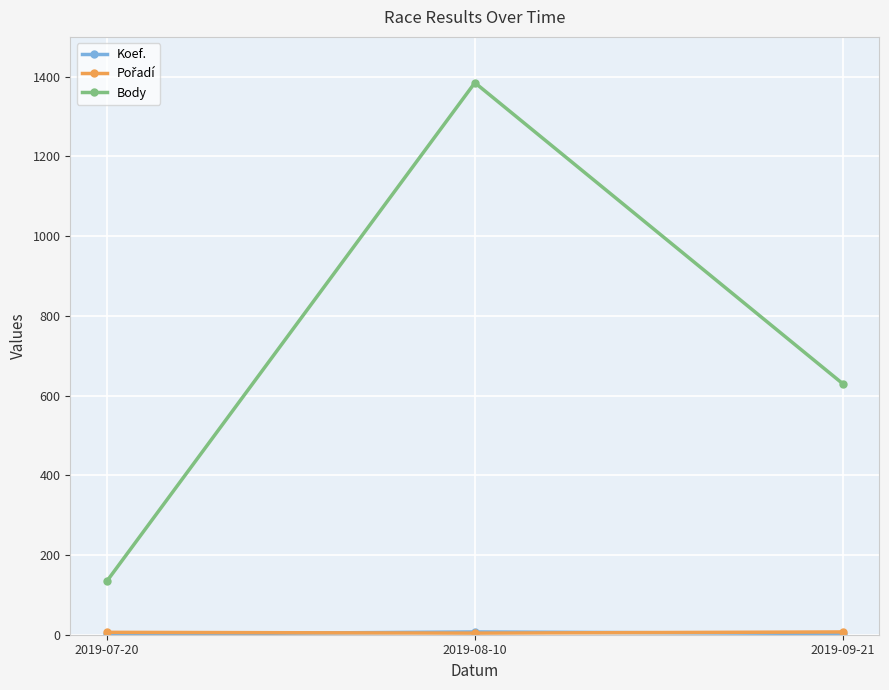

Which series changed the most between 2019-07-20 and 2019-09-21?

Body